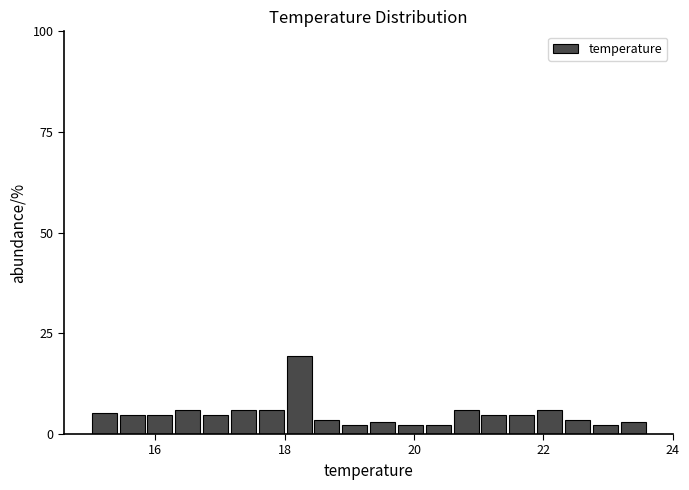

Read against the x-axis, roughly where is the centre of the tallest bar?

18.2